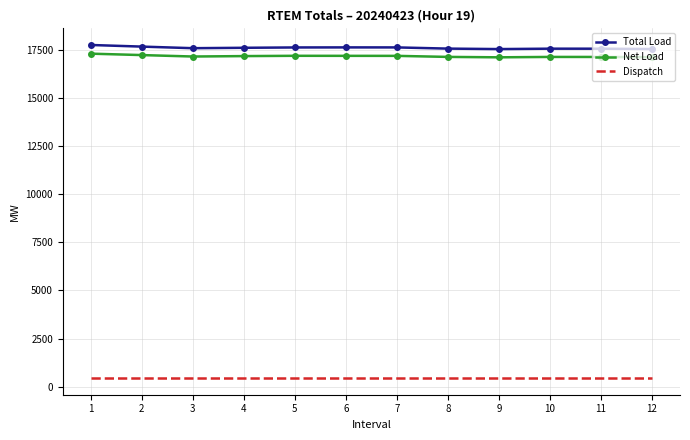

What is the spread (max minus min) of values at 2?

17214.6